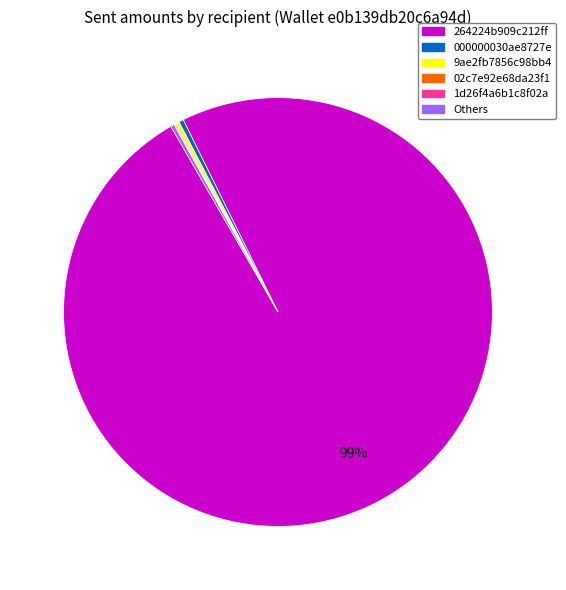

Is there any slice that represents more than half of the pie?

Yes